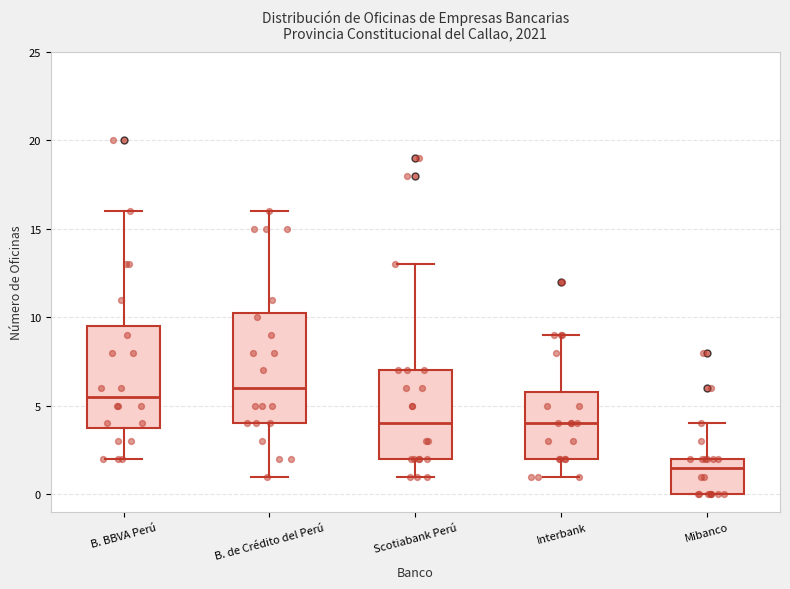

Reading left to right, read every box against the y-axis: the position of its median line, the range the box covers, and the ends of its whiskers. The values are not printed on the chart, so give them approximately, as read against the axis.

B. BBVA Perú: median 5.5, box 4.0 to 9.5, whiskers 2.0 to 16.0
B. de Crédito del Perú: median 6.0, box 4.0 to 10.5, whiskers 1.0 to 16.0
Scotiabank Perú: median 4.0, box 2.0 to 7.0, whiskers 1.0 to 13.0
Interbank: median 4.0, box 2.0 to 6.0, whiskers 1.0 to 9.0
Mibanco: median 1.5, box 0.0 to 2.0, whiskers 0.0 to 4.0